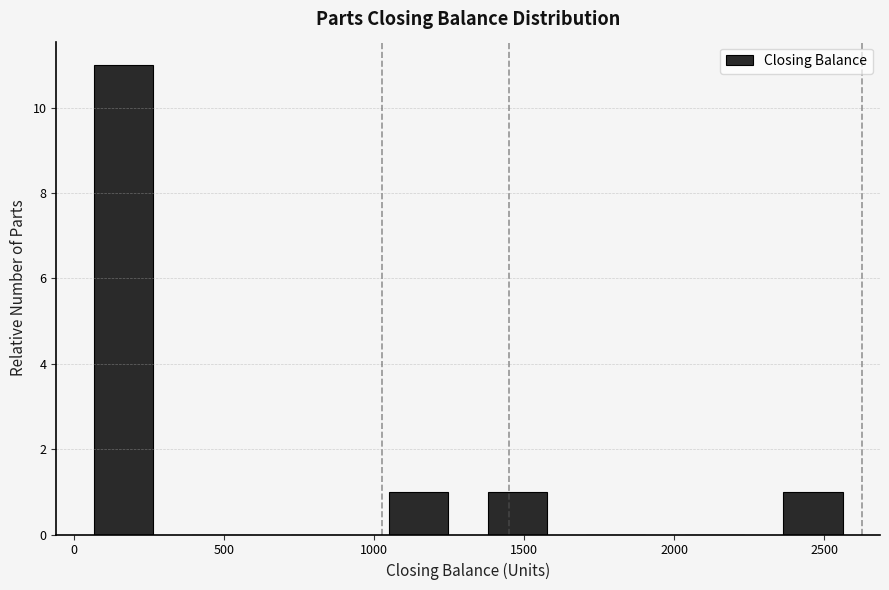

Reading left to right, transcribe this chart: for each bar, give the range it covers on the x-axis and its height. Neither the bar edges nor the heights are printed on the chart, so give them approximately, as read against the axes.

0 to 350: 11
350 to 650: 0
650 to 1000: 0
1000 to 1300: 1
1300 to 1650: 1
1650 to 1950: 0
1950 to 2300: 0
2300 to 2650: 1